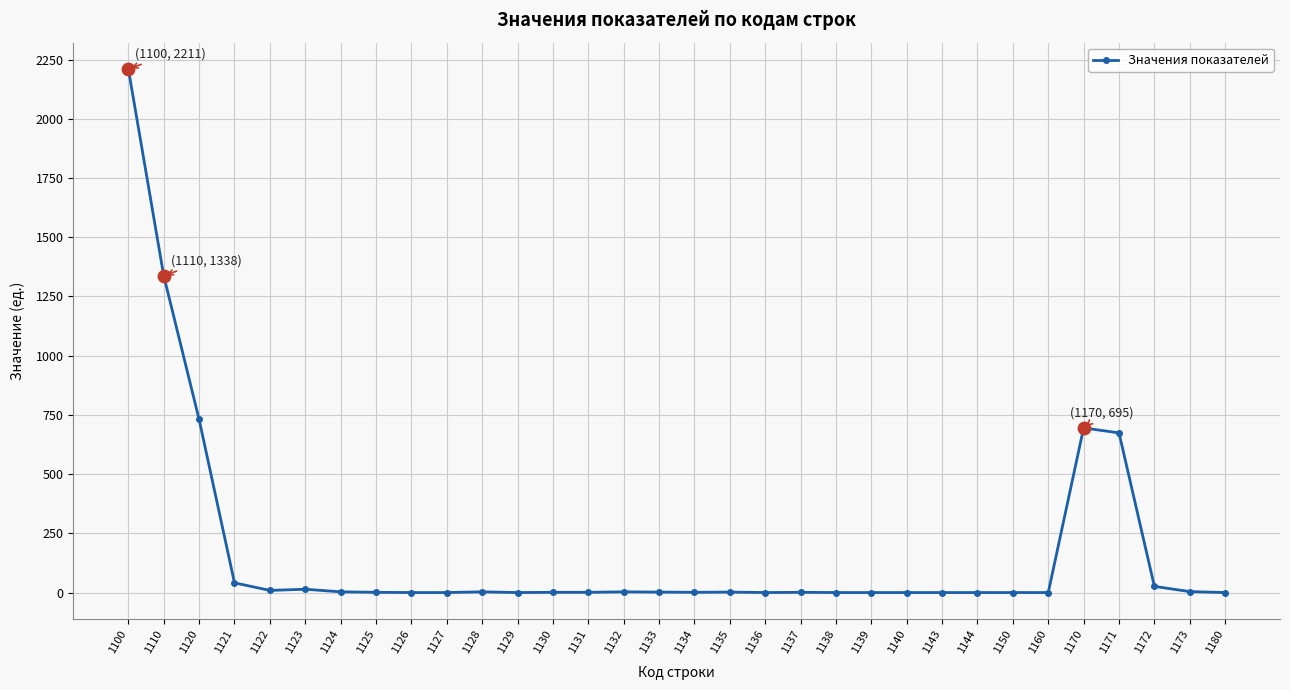

Between 1110 and 1100, which is larger?

1100